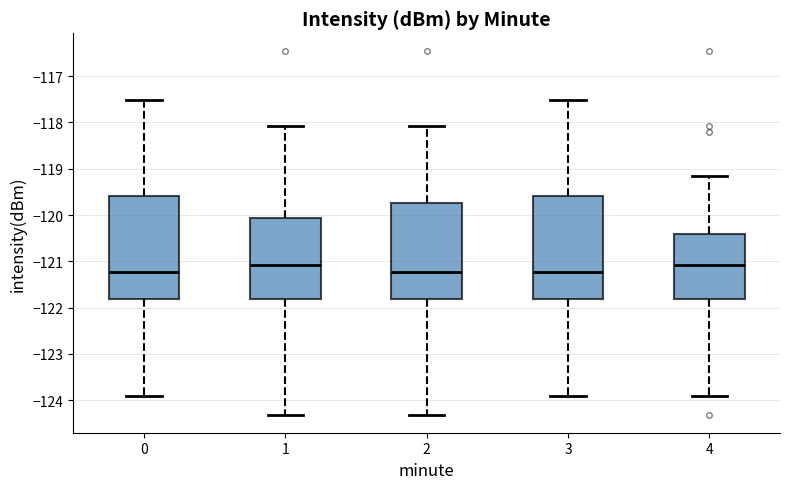

Where is the lower edge of the box at x = 1 on the y-axis? The values are not printed on the chart, so give them approximately, as read against the axis.

-121.8